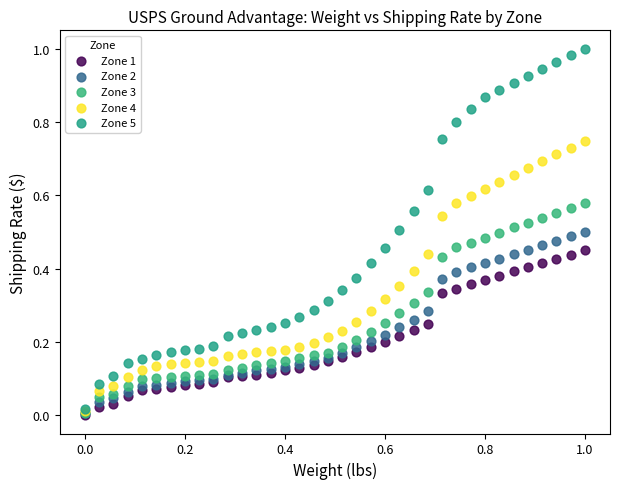

Which series contains the highest Y value?

Zone 5